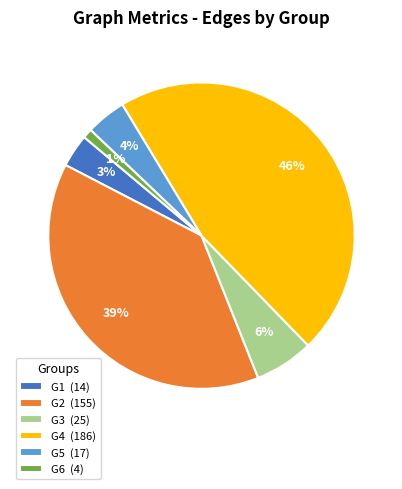

The G1 (14) slice represents 12% of the pie. True or false?

False